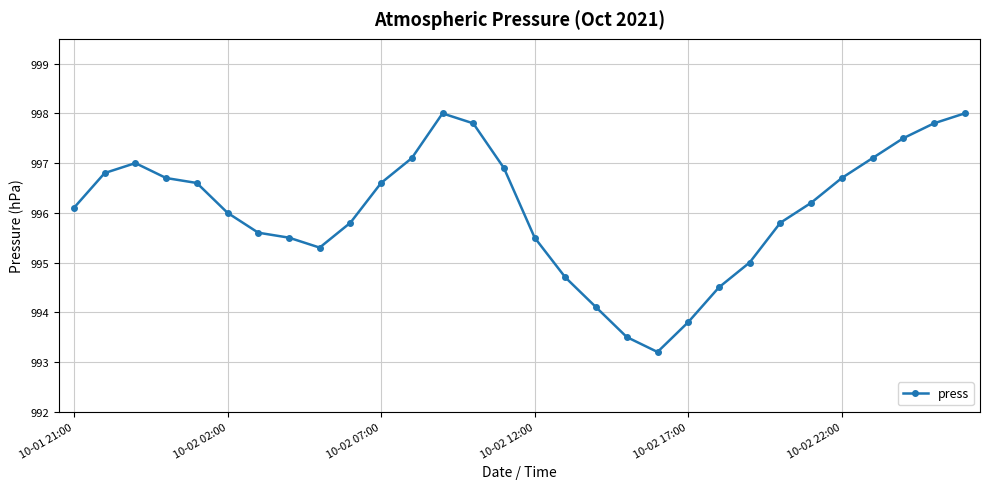

How many data points does each series have?

30